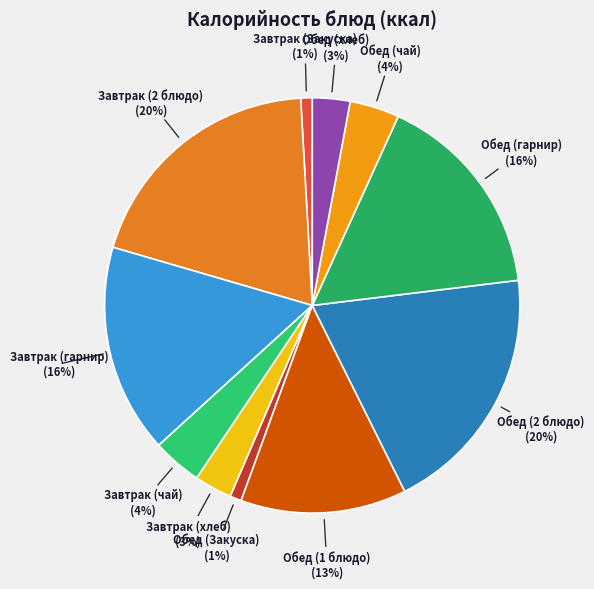

Rank the categories by value from lowest to highest.

Завтрак (Закуска), Обед (Закуска), Завтрак (хлеб), Обед (хлеб), Завтрак (чай), Обед (чай), Обед (1 блюдо), Завтрак (гарнир), Обед (гарнир), Завтрак (2 блюдо), Обед (2 блюдо)